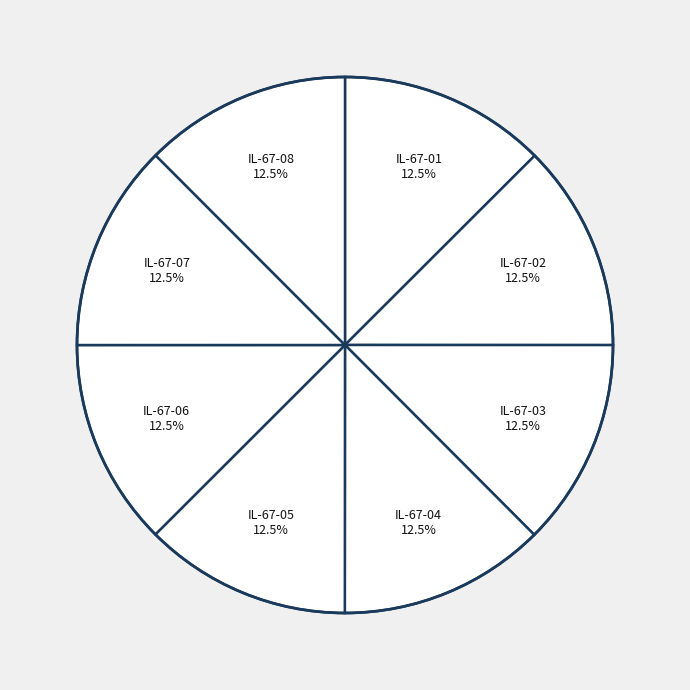

What is the largest slice in the pie chart?

IL-67-03